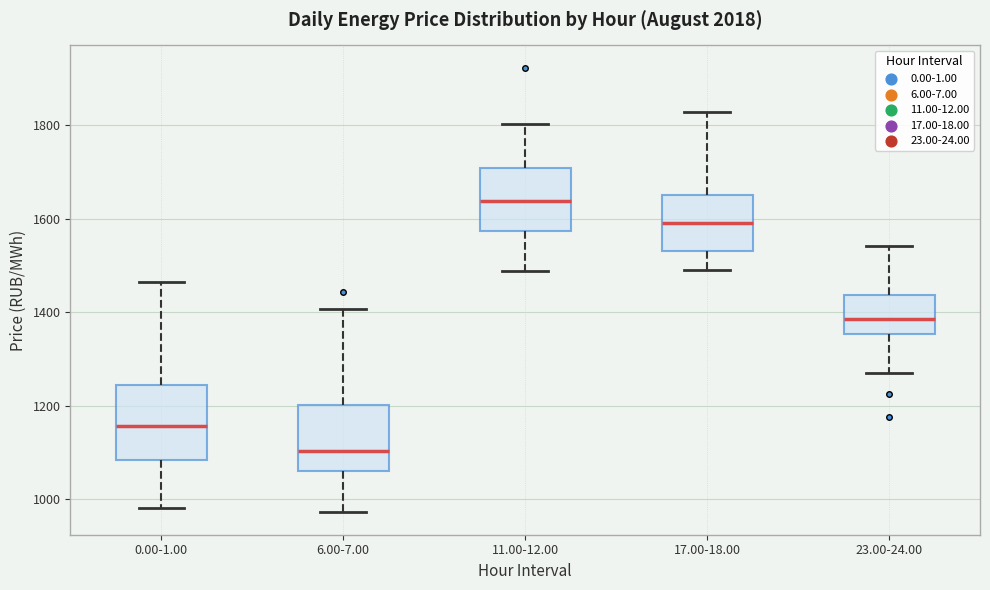

Which box has the highest median line?

11.00-12.00